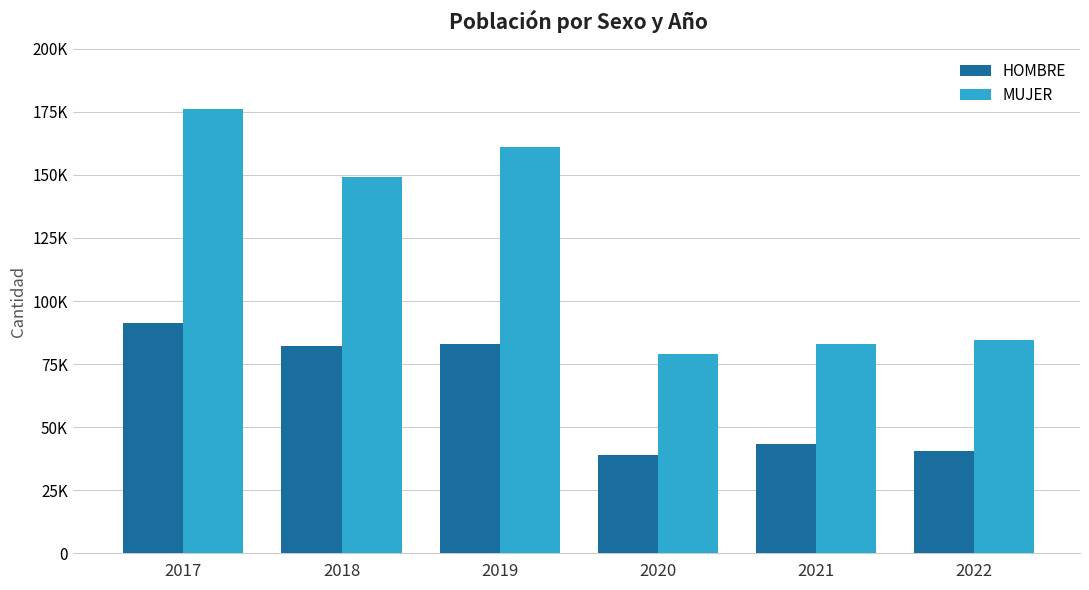

Are the bars grouped side by side (vs. stacked)?

Yes